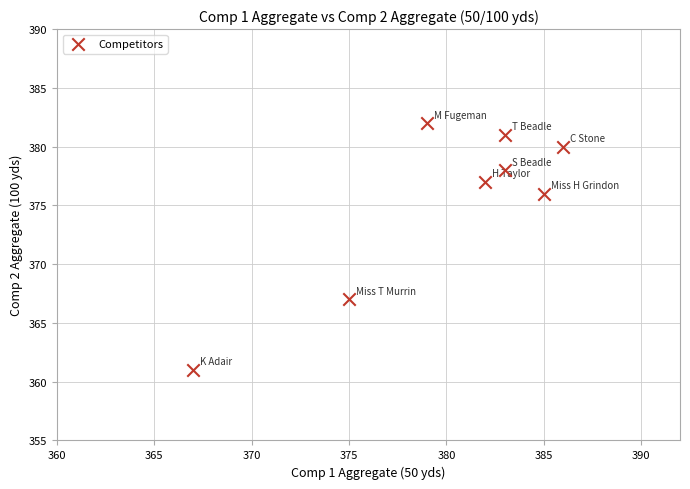

What Y value in the scatter plot is closest to 371?

367